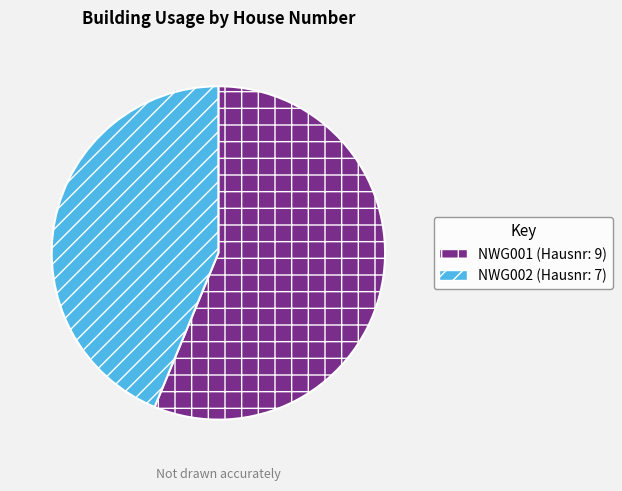

True or false: NWG001 accounts for 47% of the total.

False